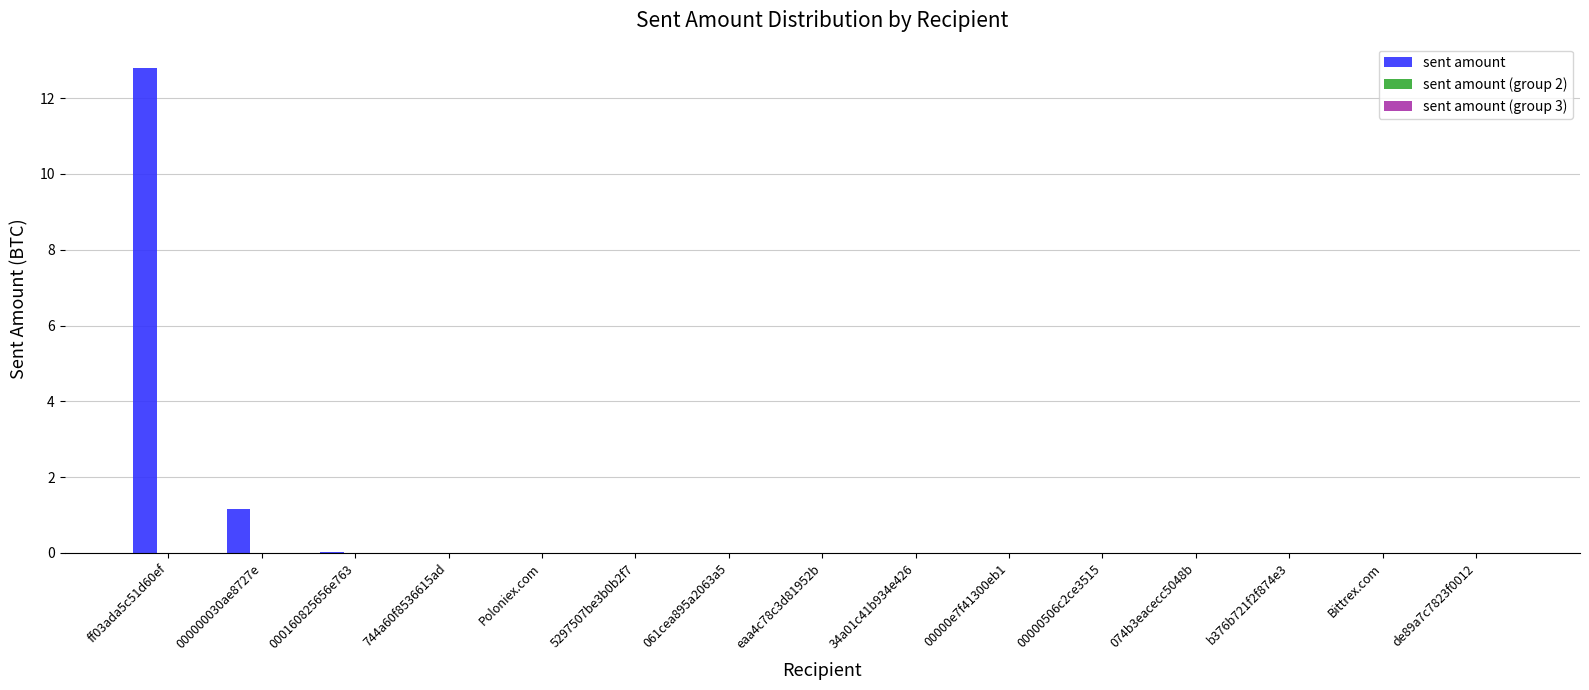

Which series has the largest total across all categories?

sent amount